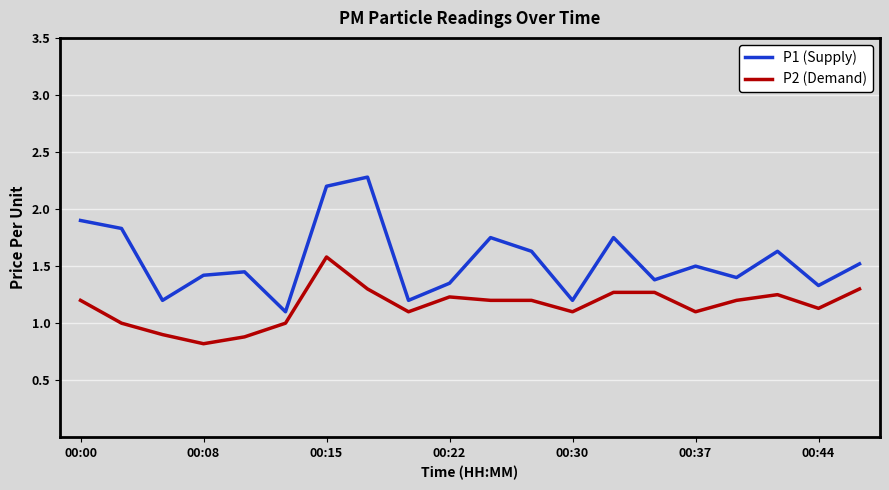

What is the smallest value displayed?

0.8